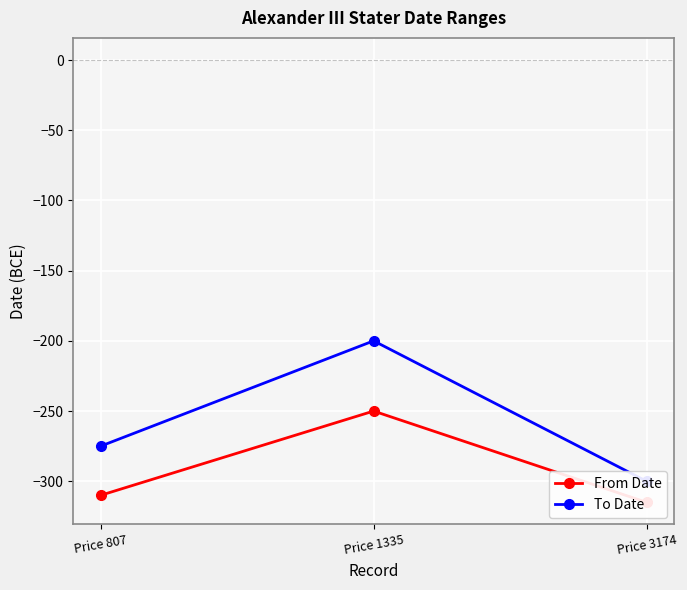

The From Date series shows -250 at Price 1335. True or false?

True